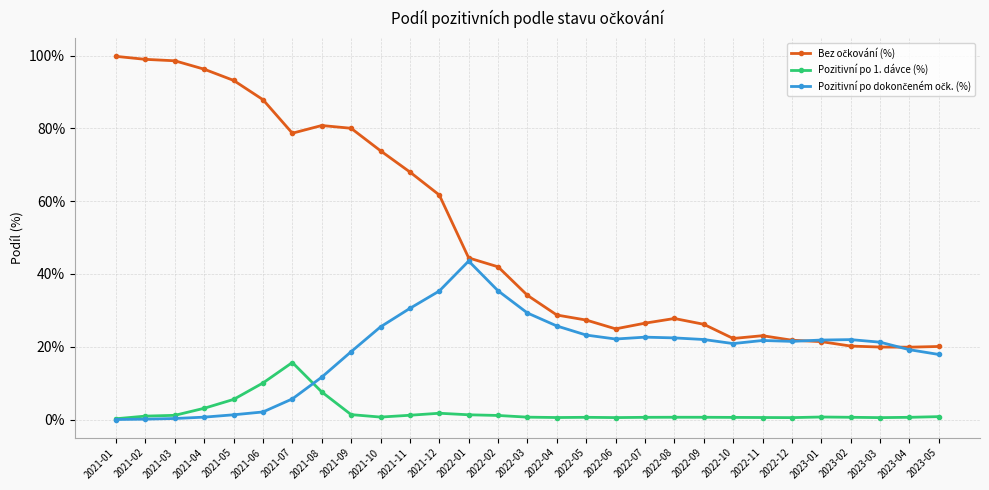

Is it true that Pozitivní po 1. dávce (%) equals 10.0 at 2021-06?

True